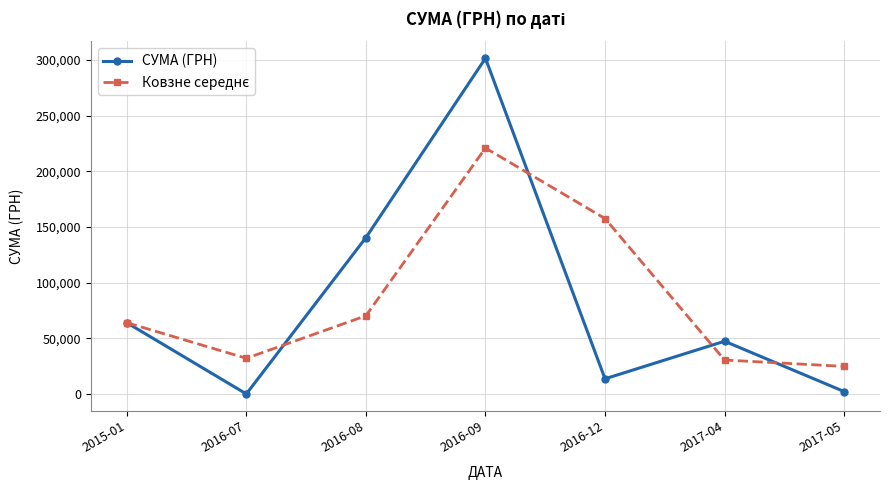

Which series has the widest spread of values?

СУМА (ГРН)